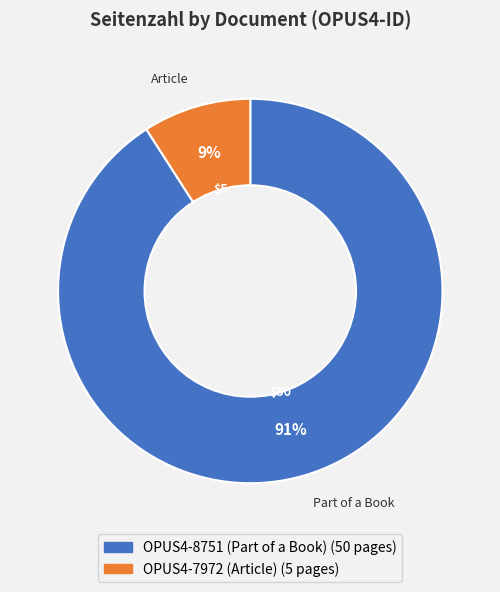

What is the majority slice?

OPUS4-8751 (Part of a Book)